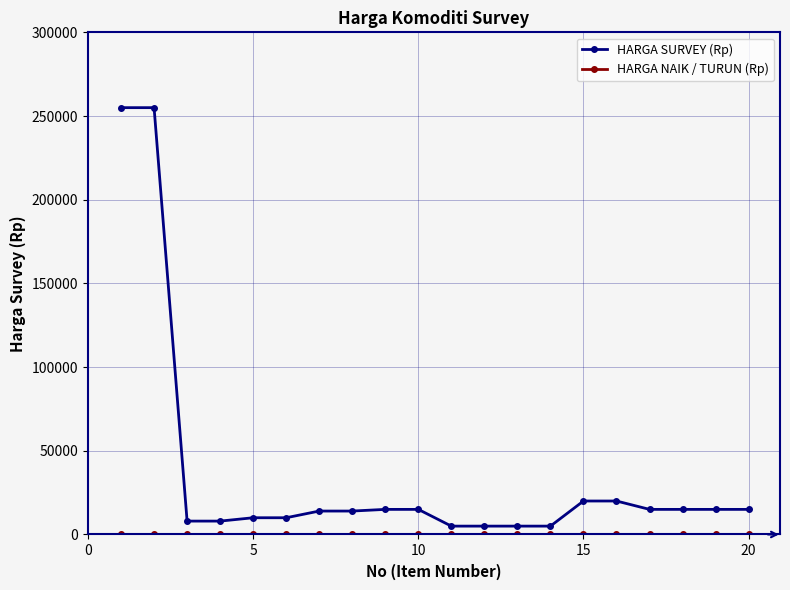

Which series has the widest spread of values?

HARGA SURVEY (Rp)